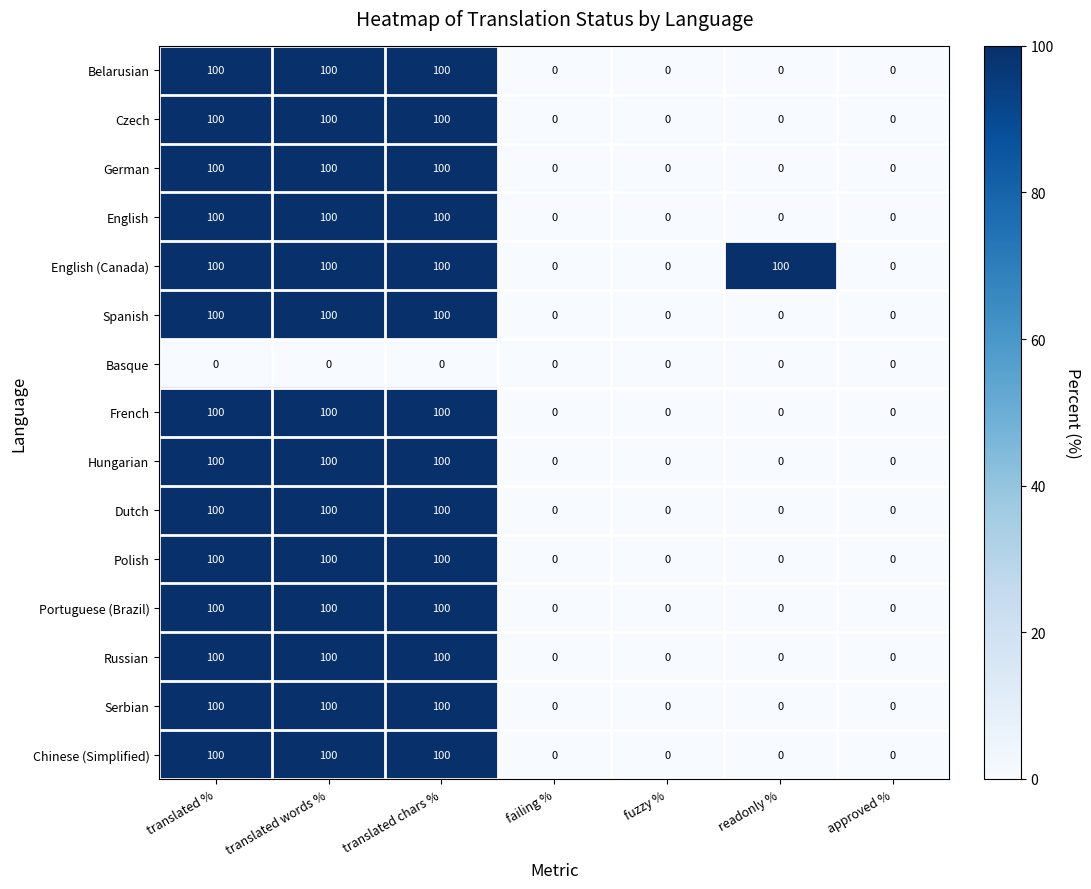

What is the total value across all series at readonly %?

100